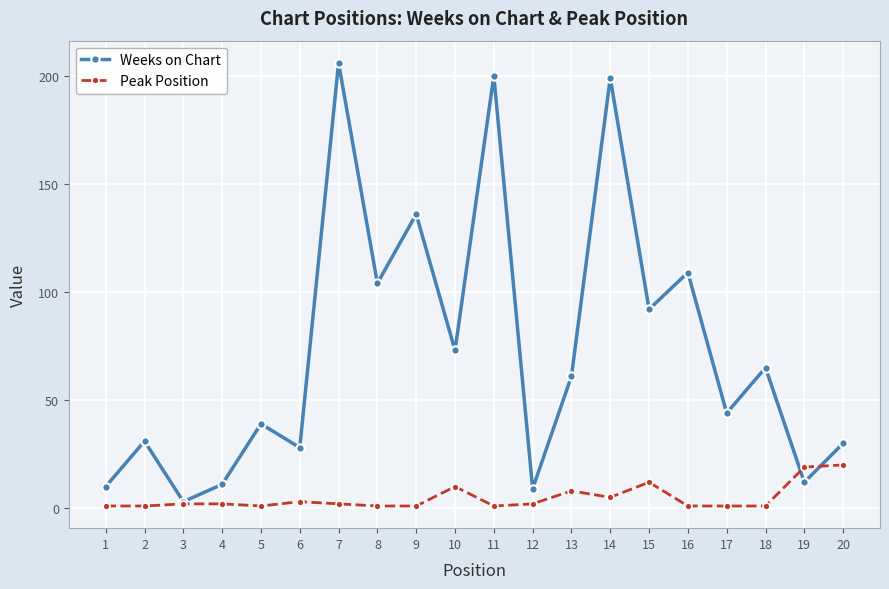

The Peak Position series shows 1 at 1. True or false?

True